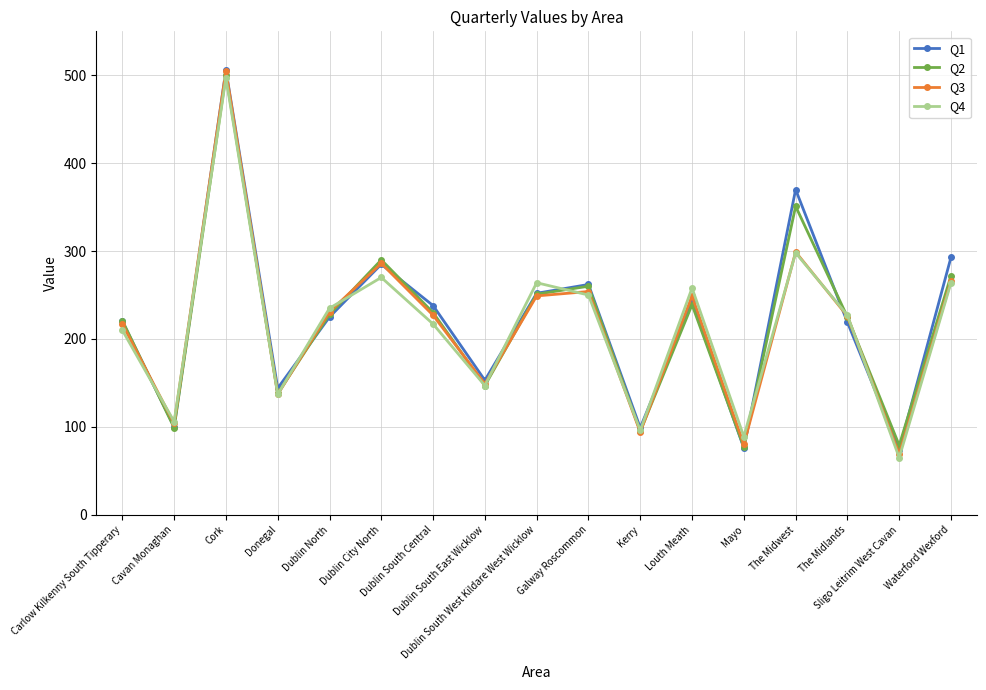

At how many categories does at least one series exceed 160?

11